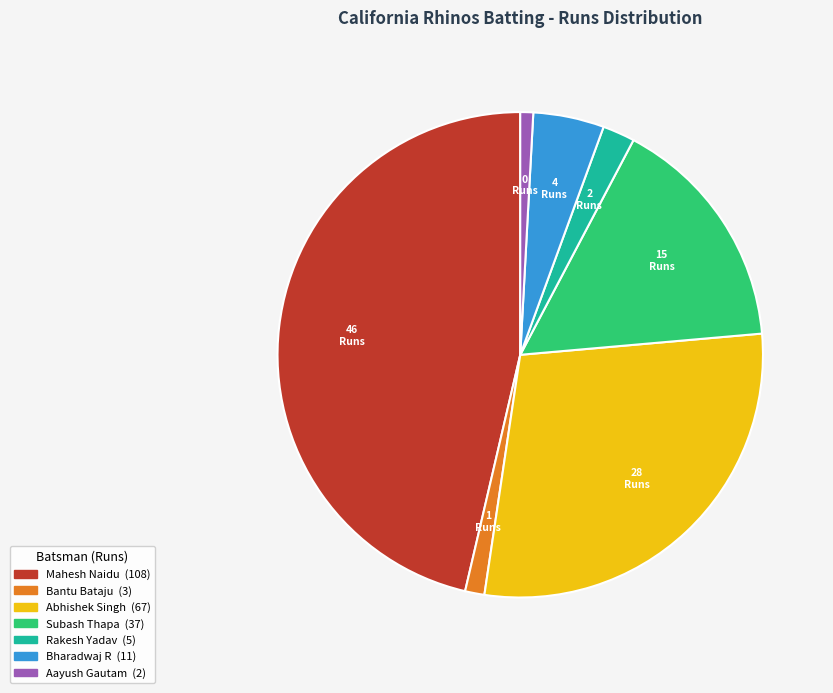

Is there any slice that represents more than half of the pie?

No